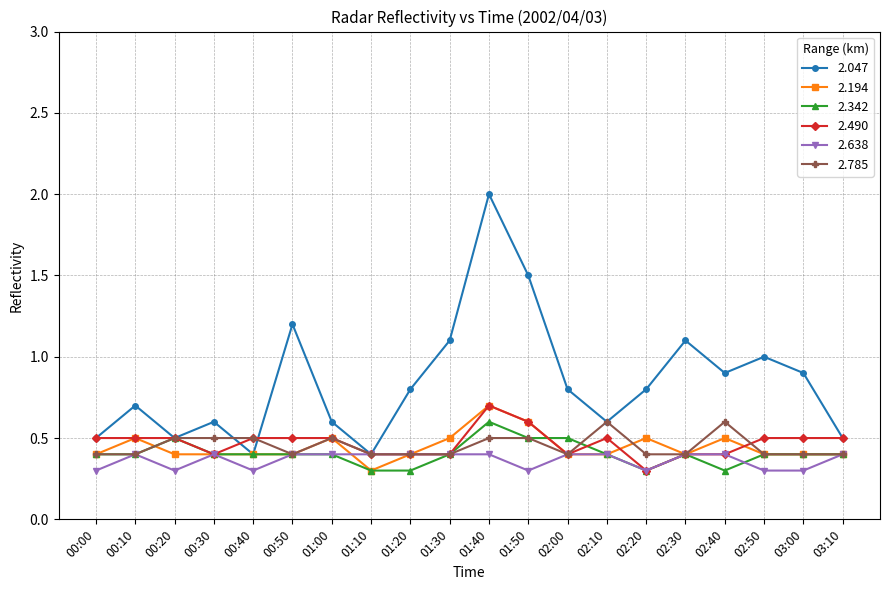

True or false: 2.194 and 2.490 cross at least once.

True